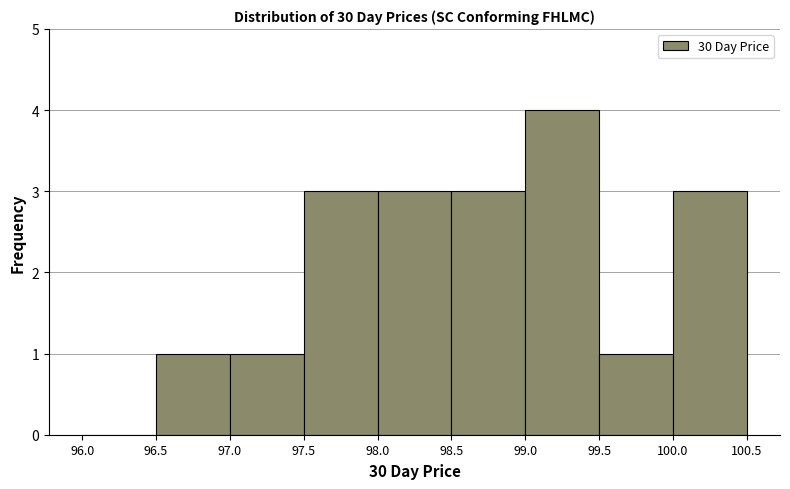

Reading left to right, transcribe this chart: for each bar, give the range it covers on the x-axis and its height. The values are not printed on the chart, so give them approximately, as read against the axis.

96.0 to 96.5: 0
96.5 to 97.0: 1
97.0 to 97.5: 1
97.5 to 98.0: 3
98.0 to 98.5: 3
98.5 to 99.0: 3
99.0 to 99.5: 4
99.5 to 100.0: 1
100.0 to 100.5: 3